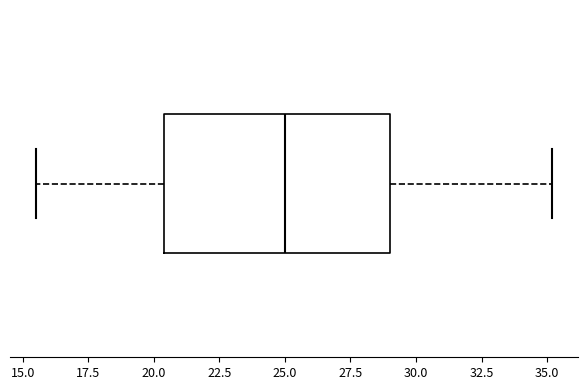

Transcribe this box plot: give where the median line is, the range the box spans, and where the two whiskers end, as read against the x-axis. The values are not printed on the chart, so give them approximately, as read against the axis.

median 25.0, box 20.5 to 29.0, whiskers 15.5 to 35.0